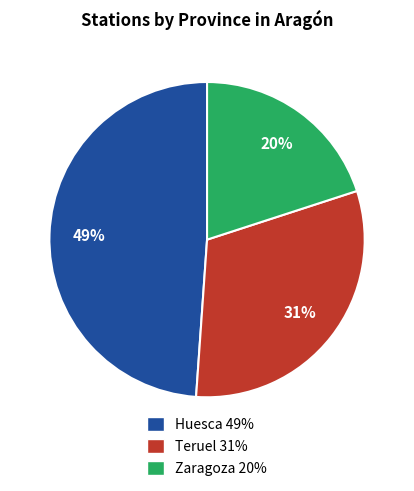

The Zaragoza 20% slice represents 8% of the pie. True or false?

False